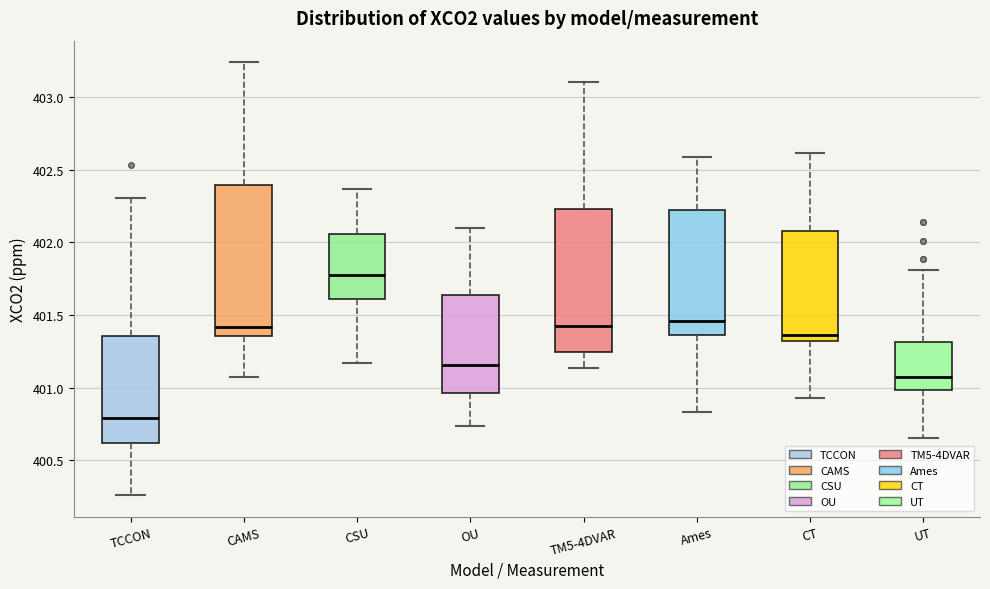

Which box is the tallest, from its lower edge to its upper edge?

CAMS